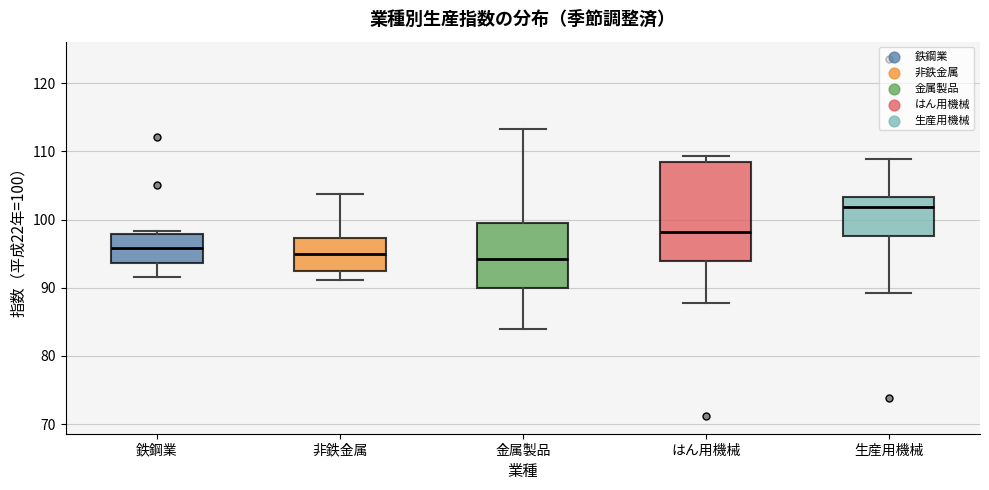

Reading left to right, read every box against the y-axis: the position of its median line, the range the box covers, and the ends of its whiskers. The values are not printed on the chart, so give them approximately, as read against the axis.

鉄鋼業: median 96, box 94 to 98, whiskers 92 to 98 (just above the box's upper edge)
非鉄金属: median 95, box 92 to 97, whiskers 91 to 104
金属製品: median 94, box 90 to 100, whiskers 84 to 113
はん用機械: median 98, box 94 to 108, whiskers 88 to 109
生産用機械: median 102, box 98 to 103, whiskers 89 to 109